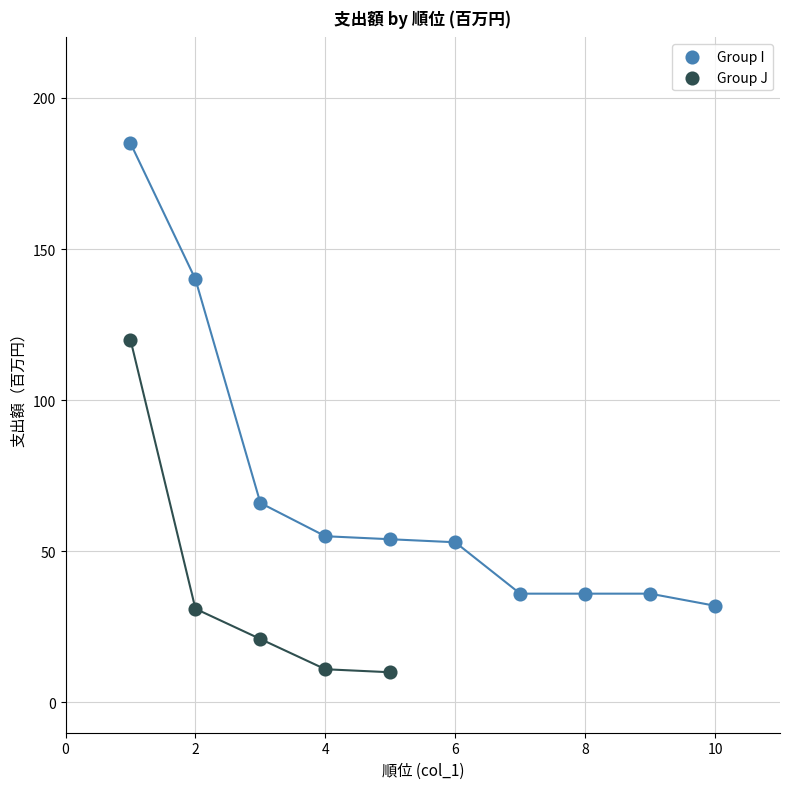

Which series contains the lowest Y value?

Group J